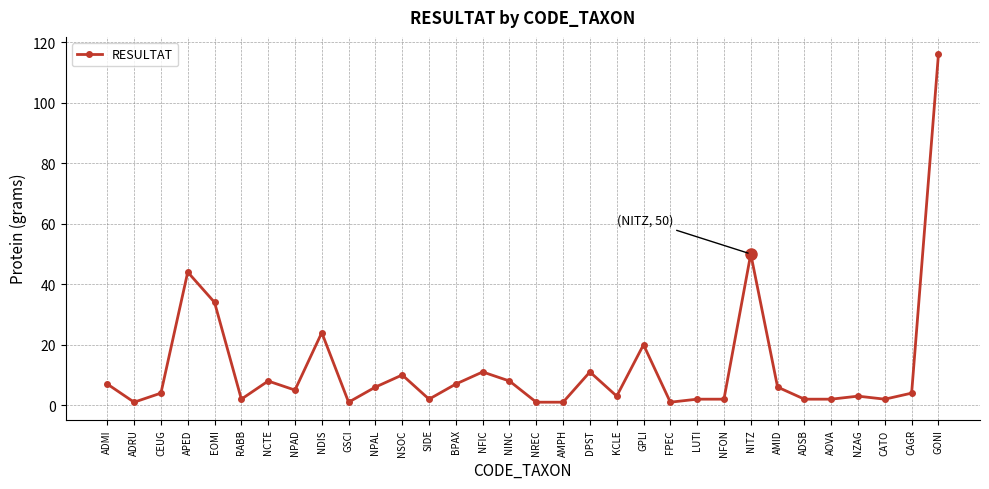

Is it true that the value at GONI is 116?

True